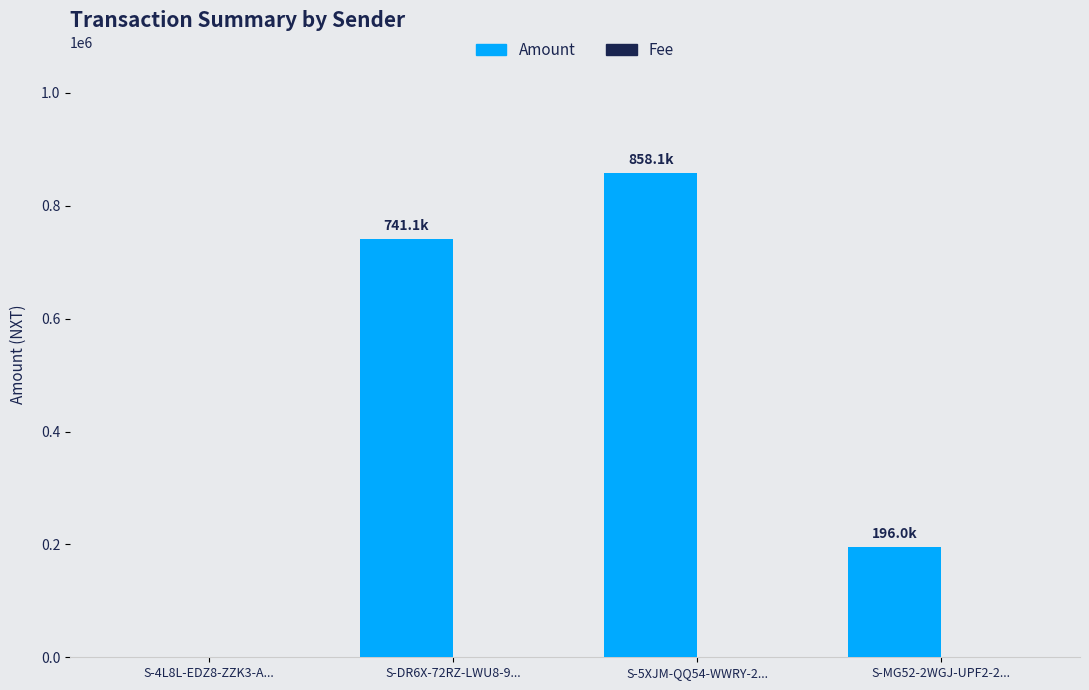

What is the sum of all Amount values?

1795197